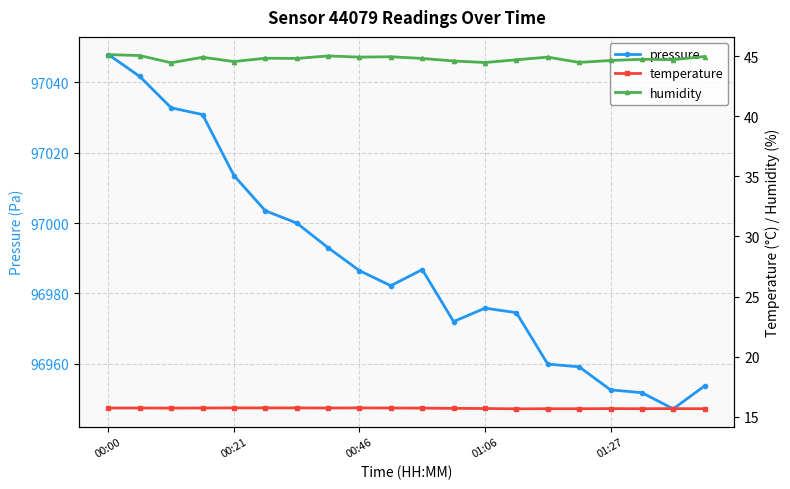

What is the difference between the maximum and minimum values in the temperature series?

0.1